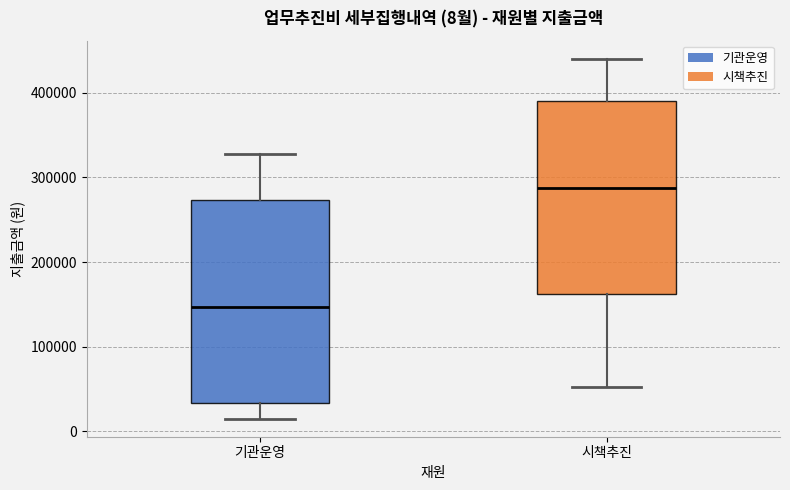

Comparing the boxes themselves (not the whiskers), which one is the tallest?

기관운영